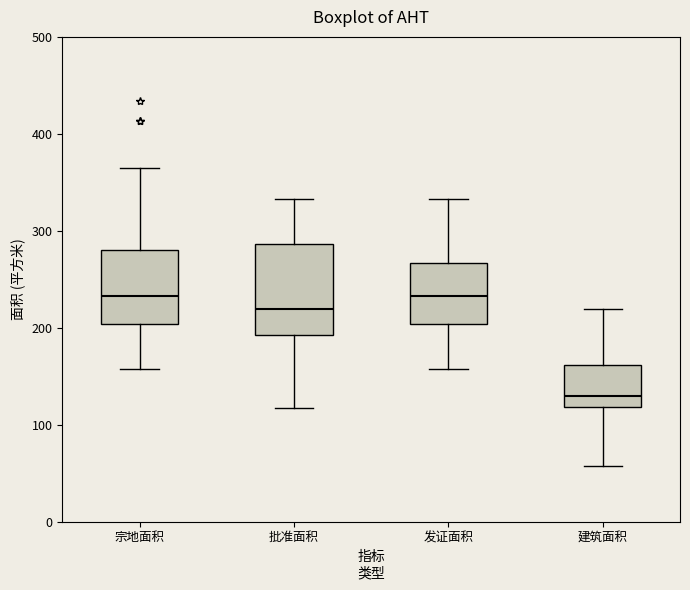

Comparing the boxes themselves (not the whiskers), which one is the tallest?

批准面积